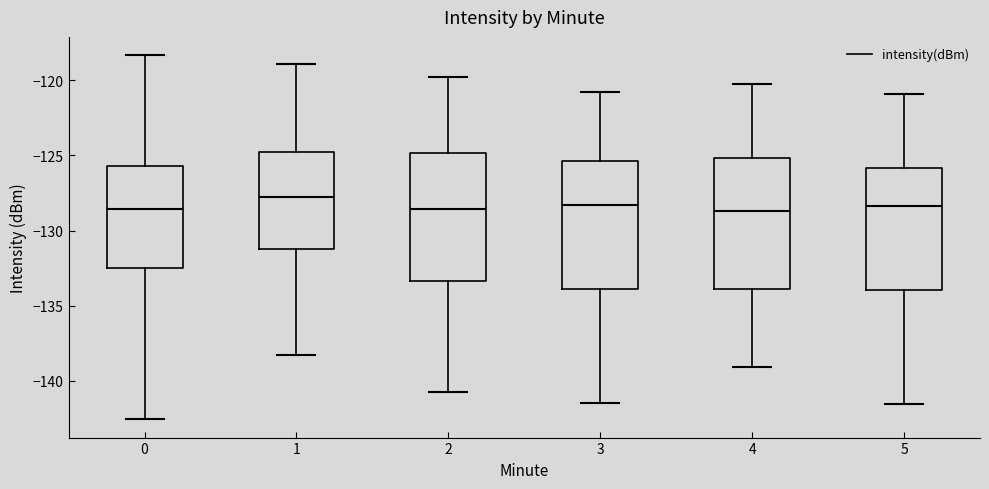

Reading left to right, transcribe this box plot: for each box, give where its median line is, the range the box spans, and where its two whiskers end, as read against the y-axis. The values are not printed on the chart, so give them approximately, as read against the axis.

0: median -128.5, box -132.5 to -125.5, whiskers -142.5 to -118.5
1: median -128.0, box -131.0 to -125.0, whiskers -138.5 to -119.0
2: median -128.5, box -133.5 to -125.0, whiskers -141.0 to -120.0
3: median -128.5, box -134.0 to -125.5, whiskers -141.5 to -121.0
4: median -128.5, box -134.0 to -125.0, whiskers -139.0 to -120.0
5: median -128.5, box -134.0 to -126.0, whiskers -141.5 to -121.0